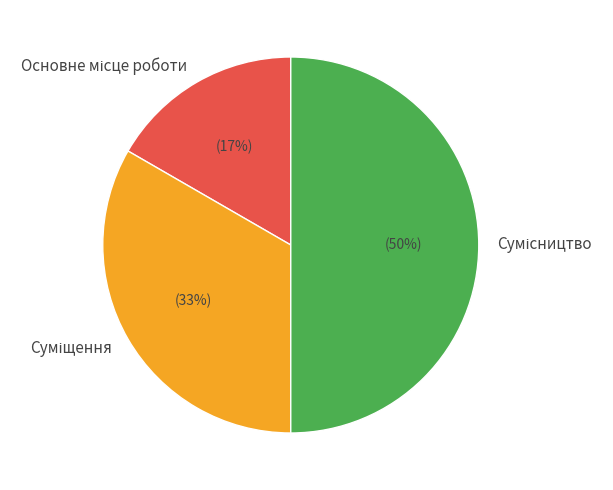

To the nearest percent, what is the average slice percentage?

33%